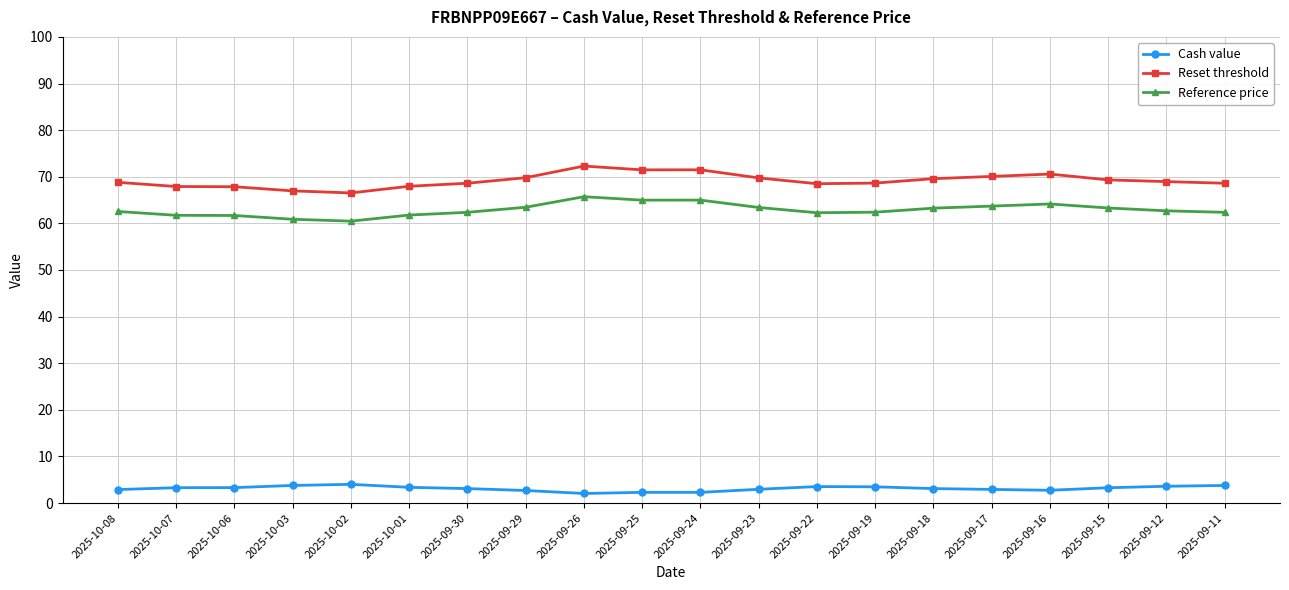

True or false: Reference price has more than 2 points higher than both neighbors.

True